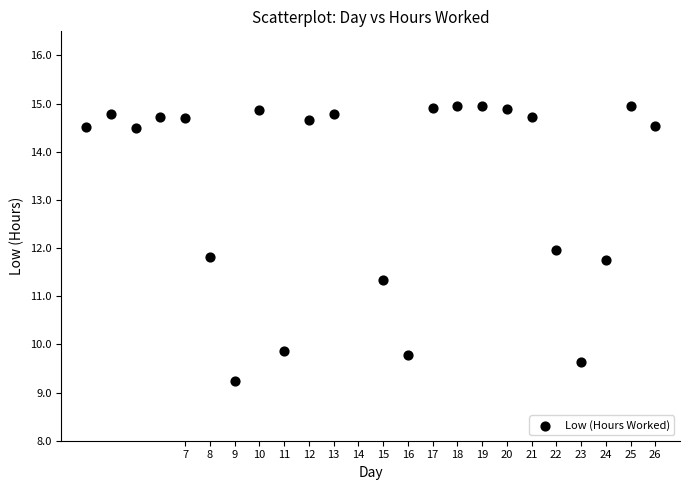

What is the range of X values (max minus min)?

23.0